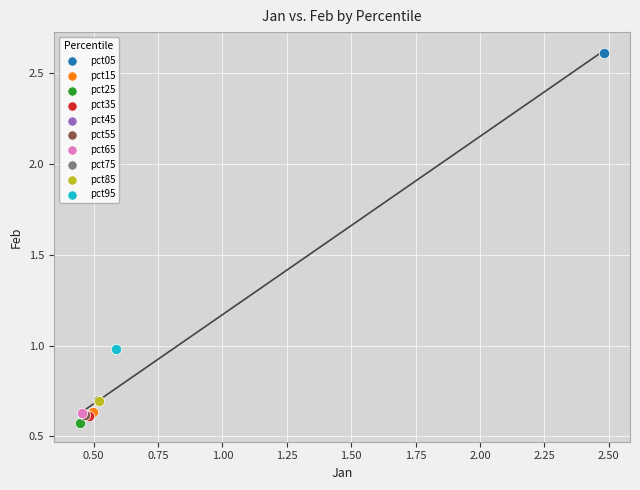

What are all the series names shown in the legend?

pct05, pct15, pct25, pct35, pct45, pct55, pct65, pct75, pct85, pct95